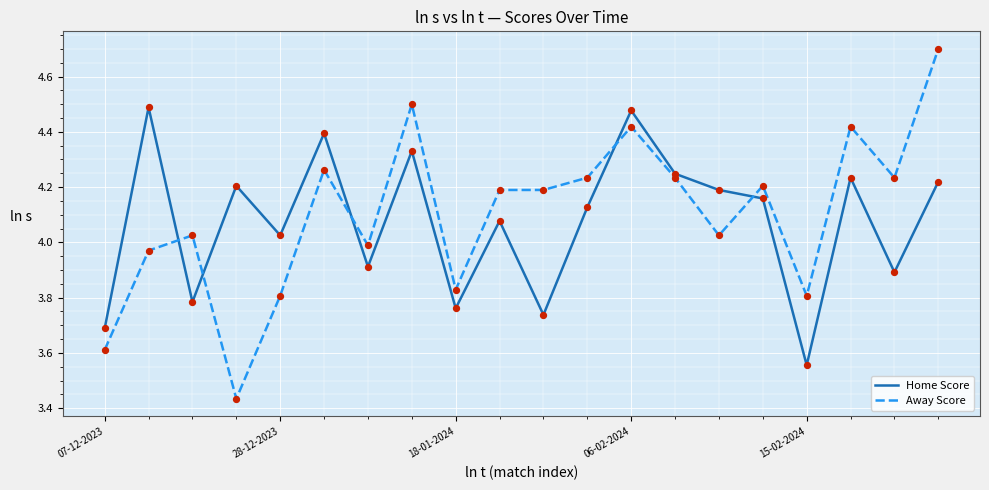

At how many categories does at least one series exceed 4?

16